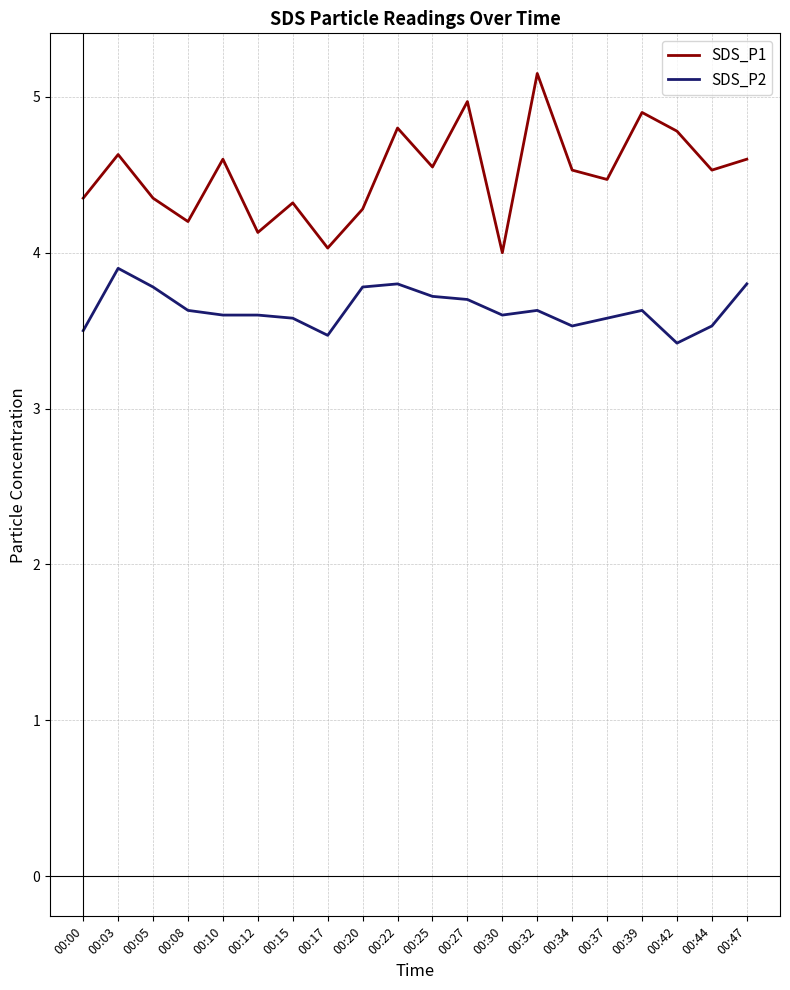

What is the difference between the maximum and minimum values in the SDS_P2 series?

0.5